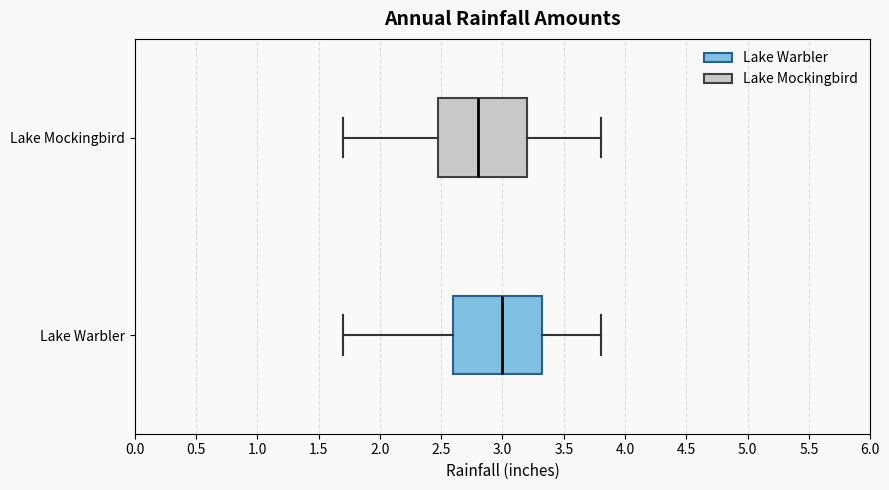

Reading bottom to top, read every box against the x-axis: the position of its median line, the range the box covers, and the ends of its whiskers. The values are not printed on the chart, so give them approximately, as read against the axis.

Lake Warbler: median 3.00, box 2.60 to 3.35, whiskers 1.70 to 3.80
Lake Mockingbird: median 2.80, box 2.50 to 3.20, whiskers 1.70 to 3.80